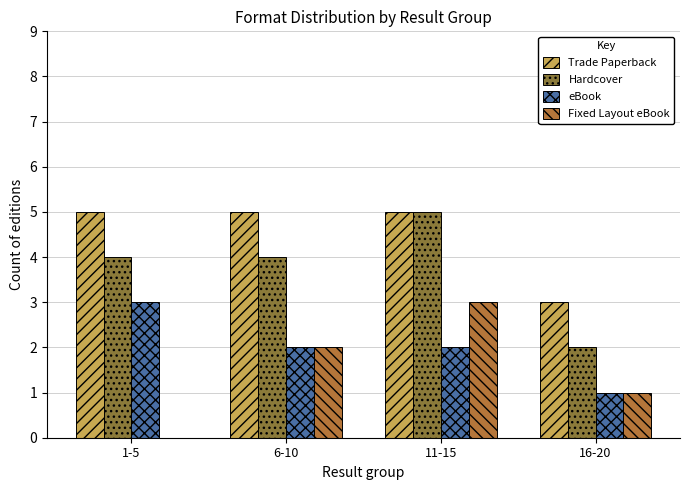

How many series are shown in this chart?

4